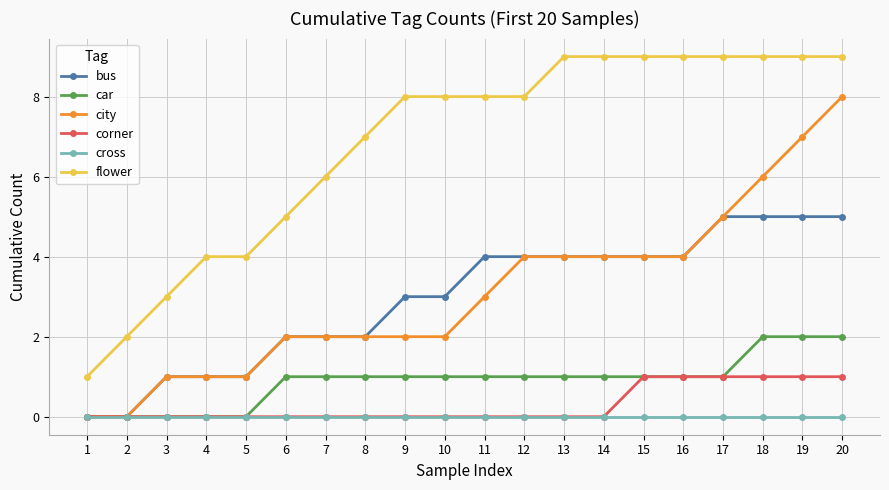

True or false: bus and flower intersect in this chart.

False